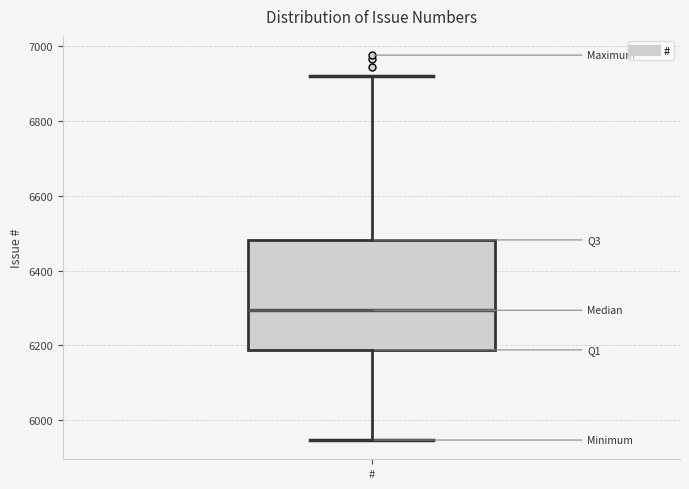

Where does the upper whisker of the box for # end on the y-axis? The values are not printed on the chart, so give them approximately, as read against the axis.

6920